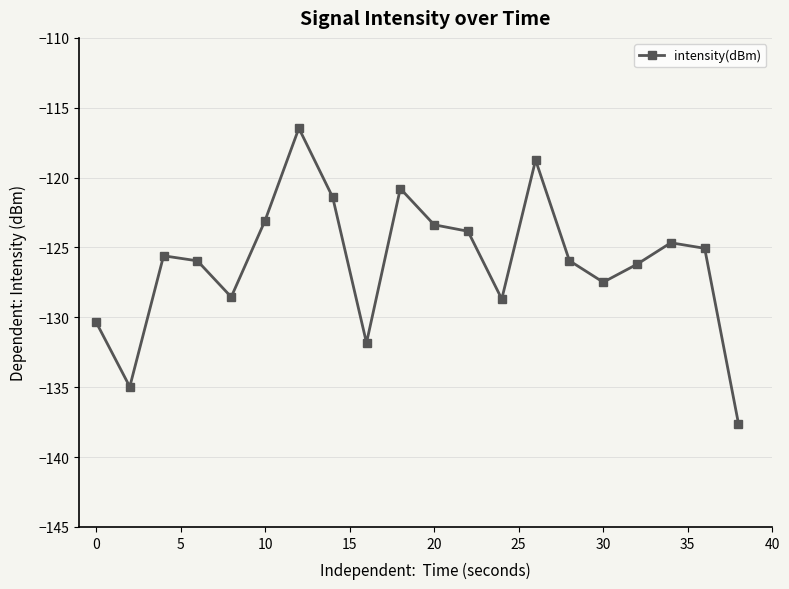

What is the smallest value displayed?

-137.6